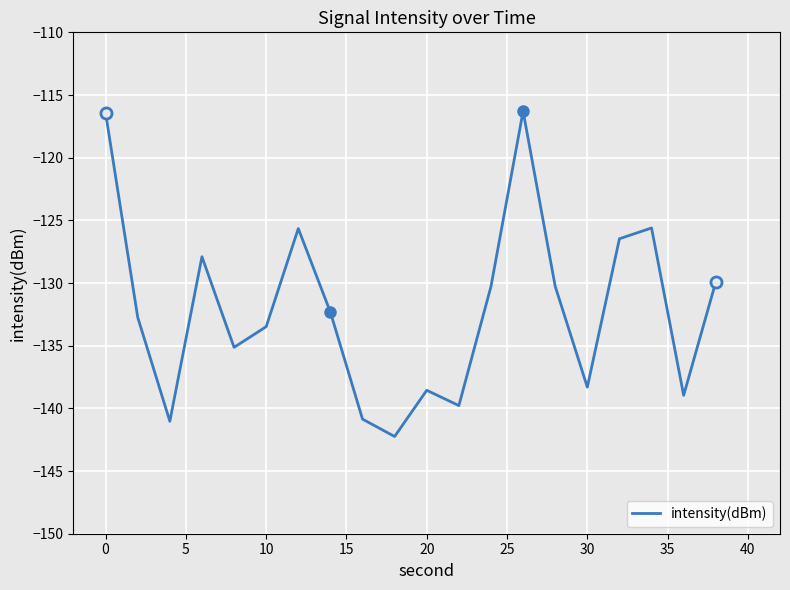

What is the greatest value displayed?

-116.3